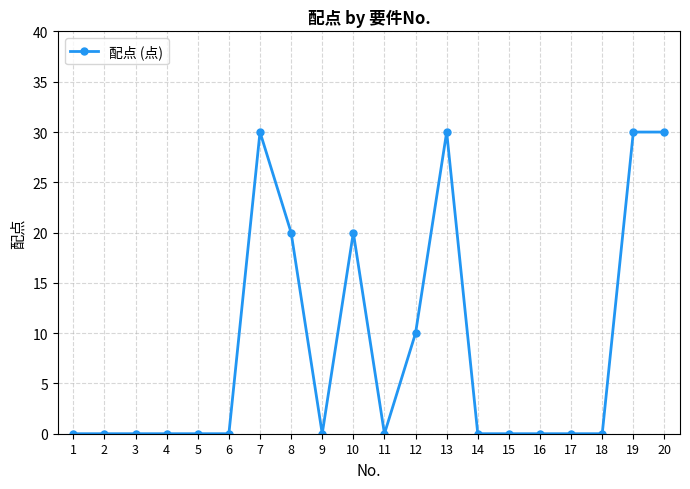

What is the difference between the second highest and second lowest values?

30